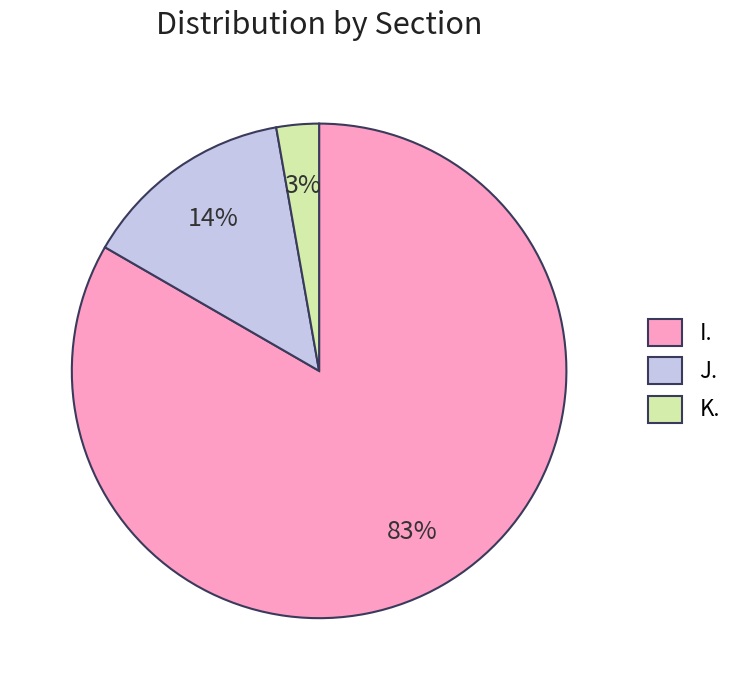

How many segments does this pie chart have?

3